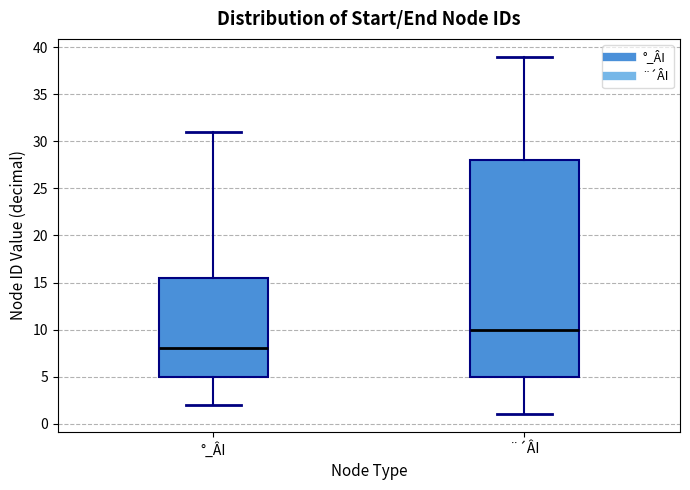

Reading left to right, read every box against the y-axis: the position of its median line, the range the box covers, and the ends of its whiskers. The values are not printed on the chart, so give them approximately, as read against the axis.

°_ÂI: median 8.0, box 5.0 to 15.5, whiskers 2.0 to 31.0
¨´ÂI: median 10.0, box 5.0 to 28.0, whiskers 1.0 to 39.0